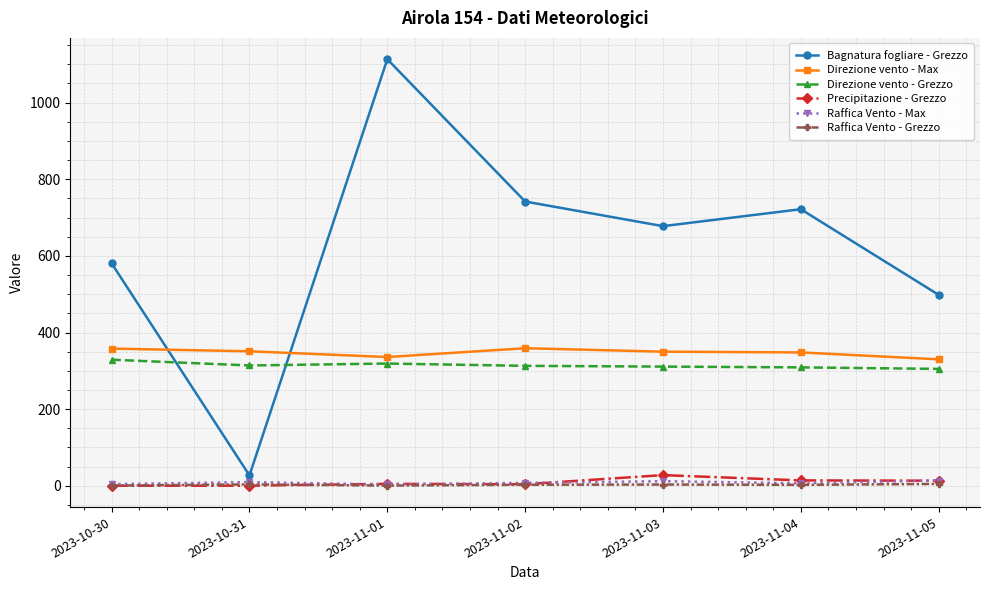

What is the label of the 5th point from the right?

2023-11-01